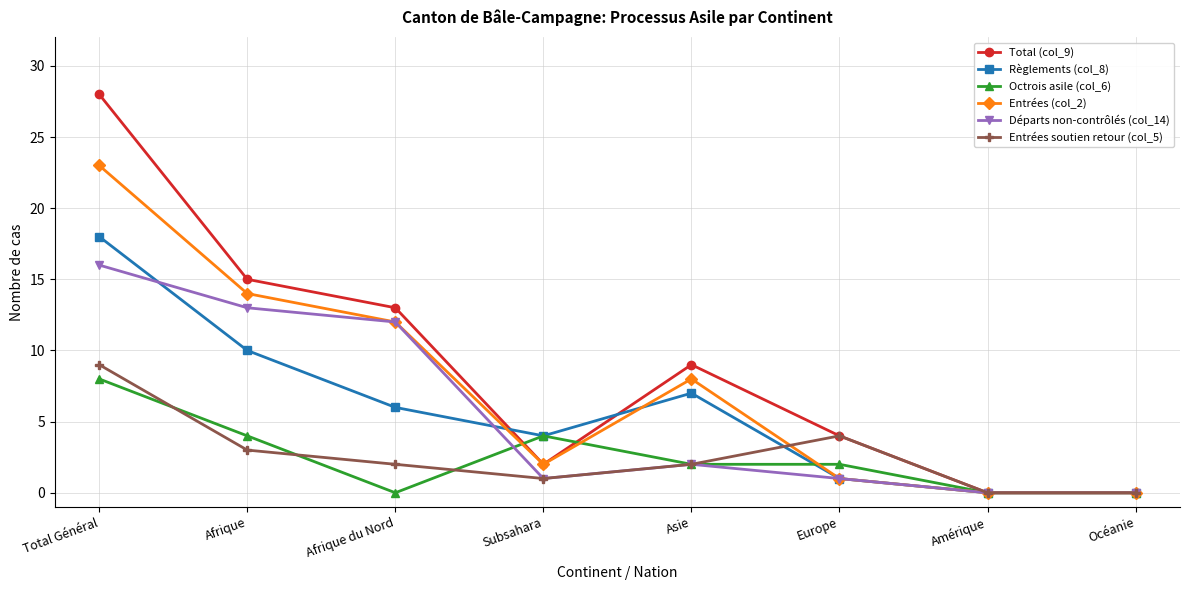

At which label does Entrées (col_2) reach its peak?

Total Général